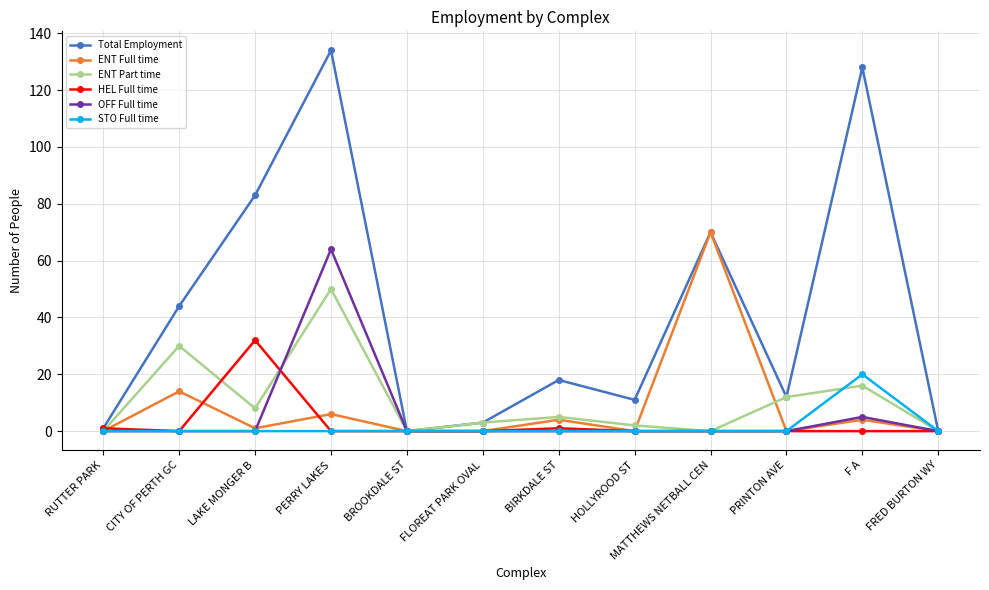

At how many categories does at least one series exceed 69?

4